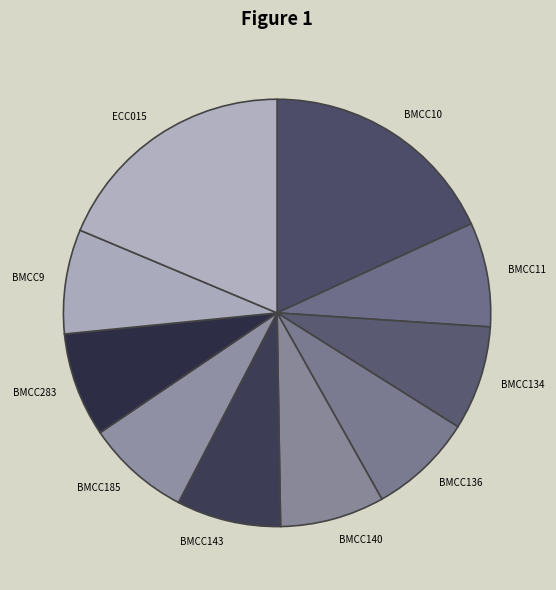

Is there any slice that represents more than half of the pie?

No